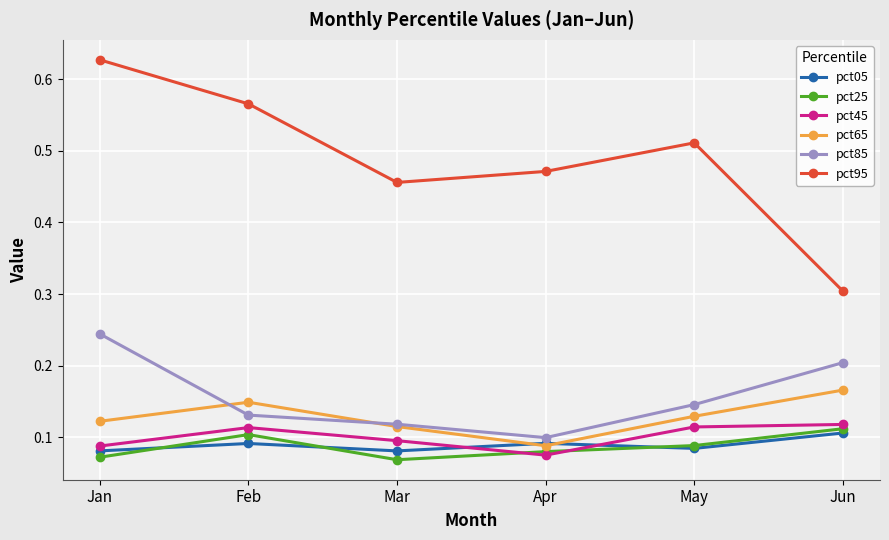

True or false: pct85 and pct45 cross at least once.

False